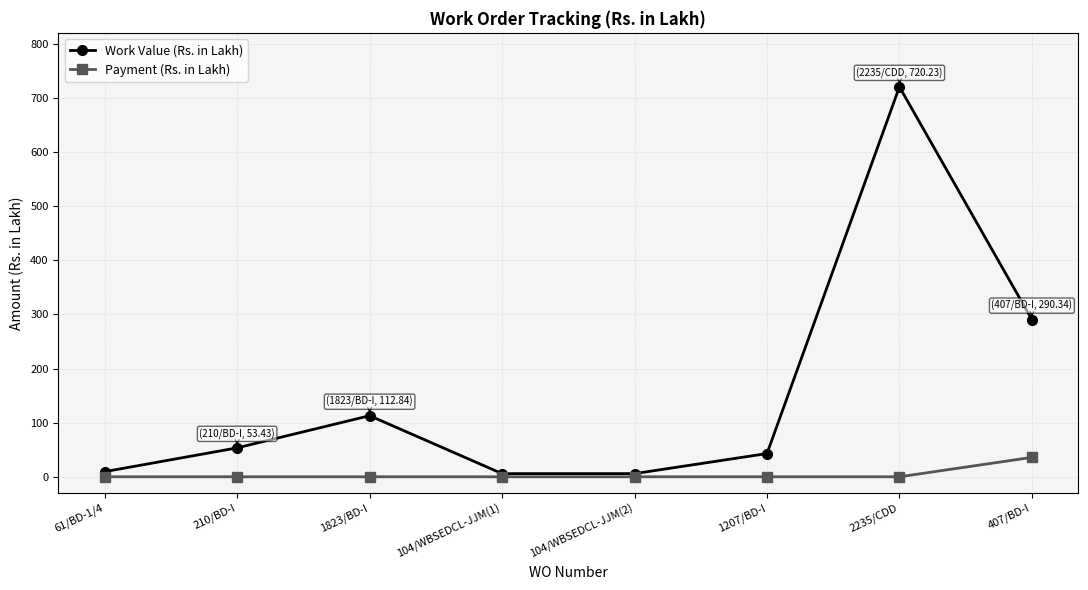

True or false: Work Value (Rs. in Lakh) has a value of 720.2 at 2235/CDD.

True